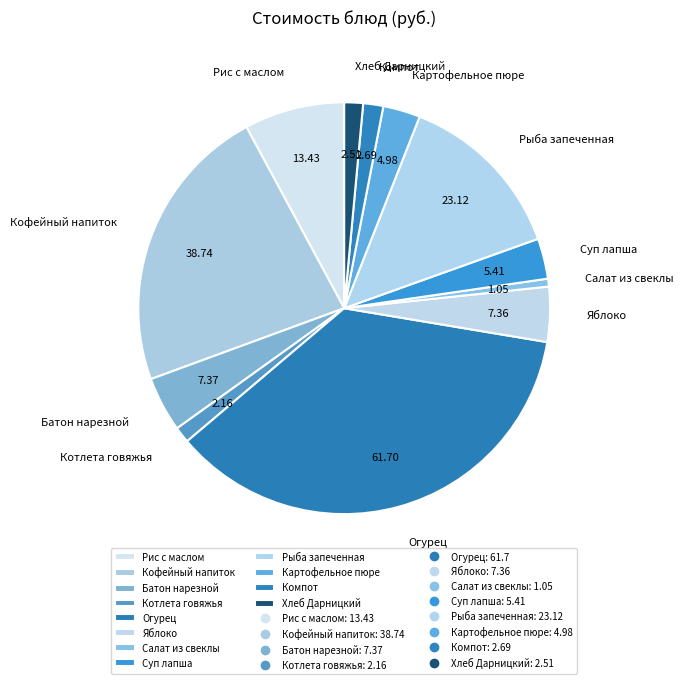

True or false: Котлета говяжья accounts for 11% of the total.

False